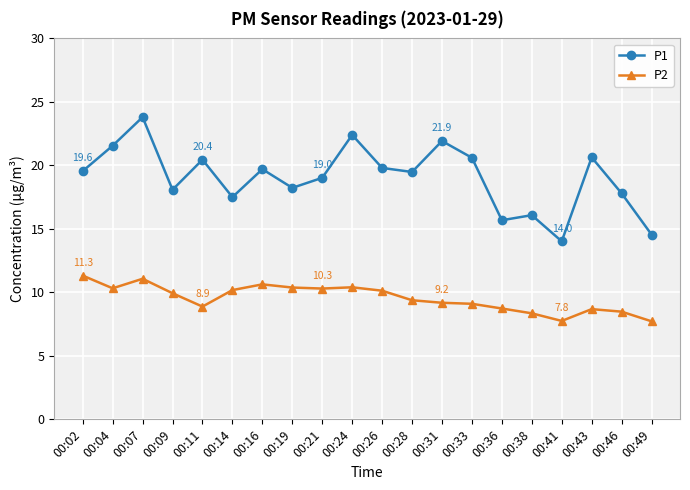

True or false: P1 and P2 intersect in this chart.

False